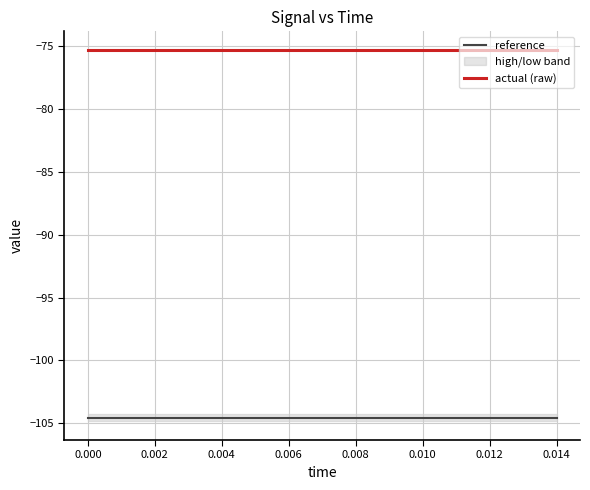

What is the highest value of the reference series?

-104.5